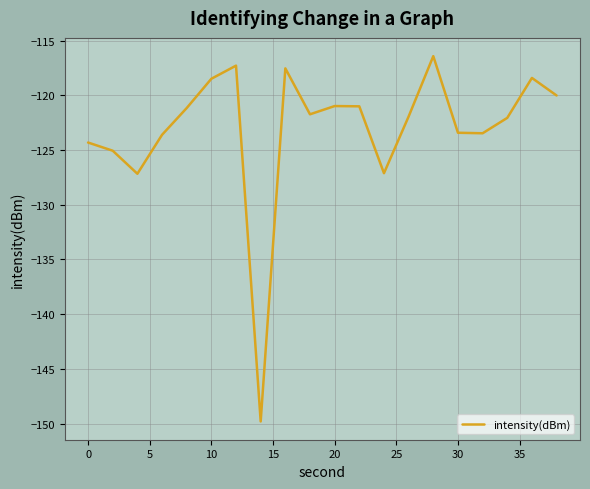

What is the difference between the maximum and minimum values?

33.4